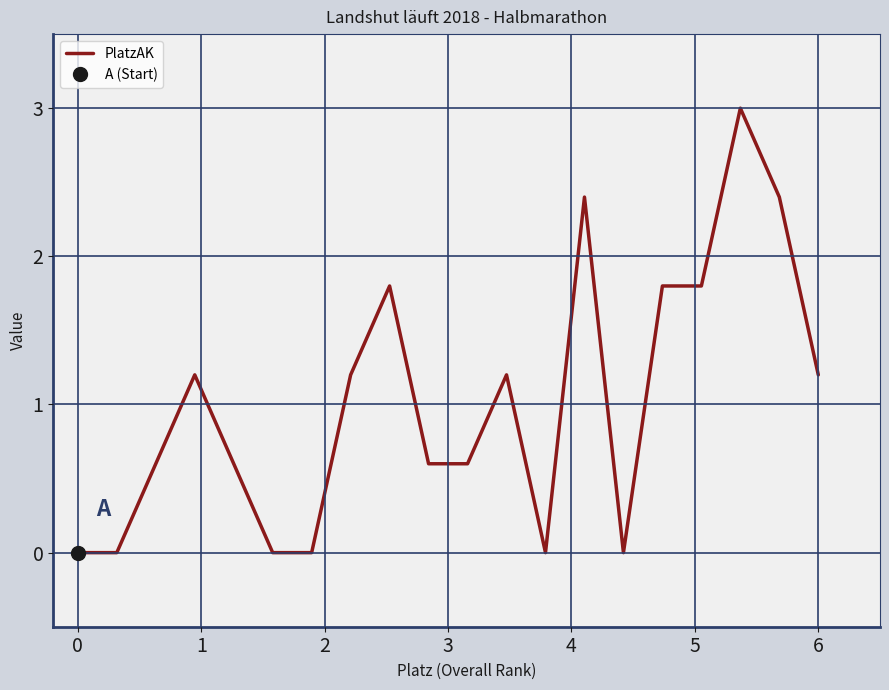

What is the highest value of the PlatzAK series?

3.0